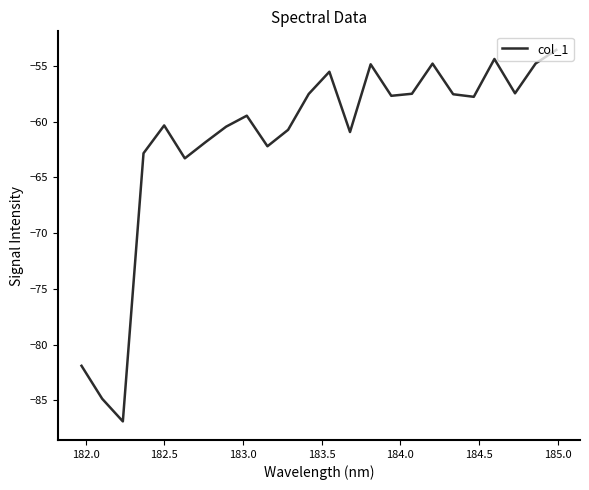

What is the greatest value displayed?

-53.6